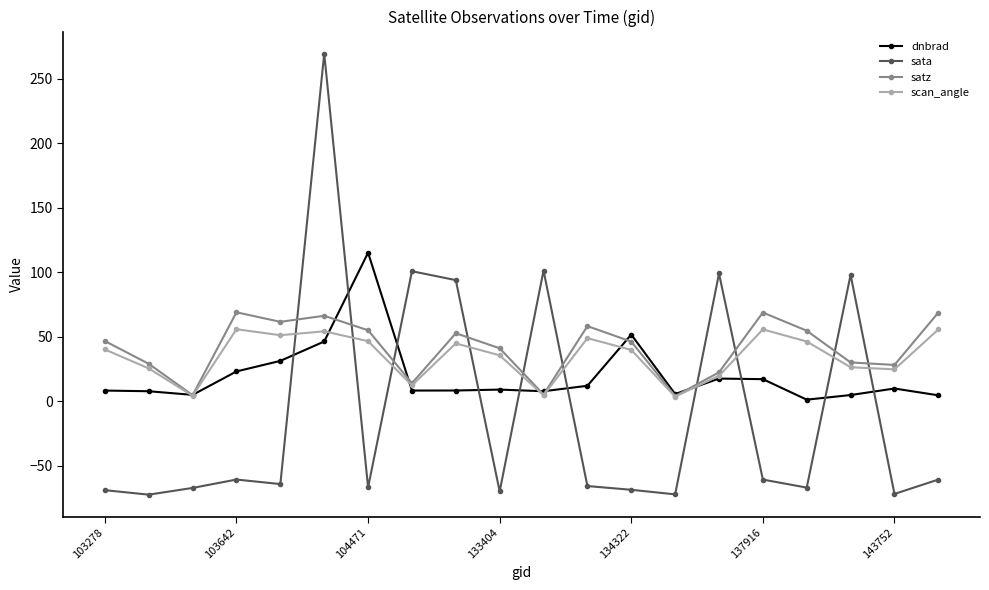

List the series in order of their peak value, highest first.

sata, dnbrad, satz, scan_angle